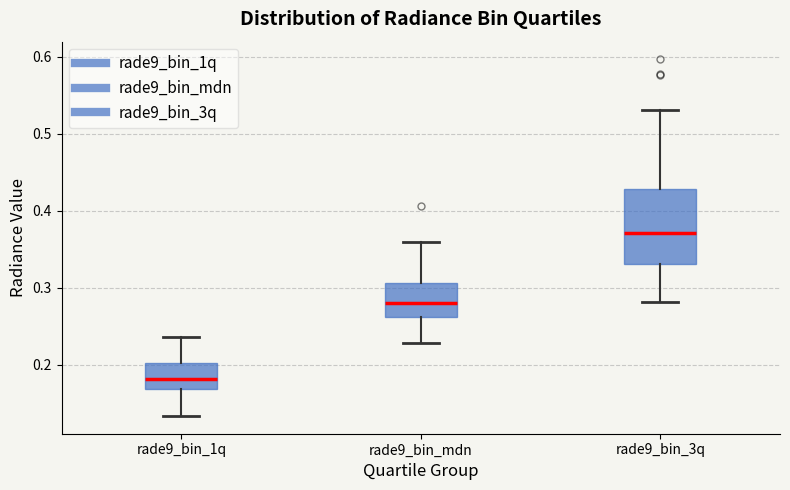

Which box's median line is the lowest?

rade9_bin_1q